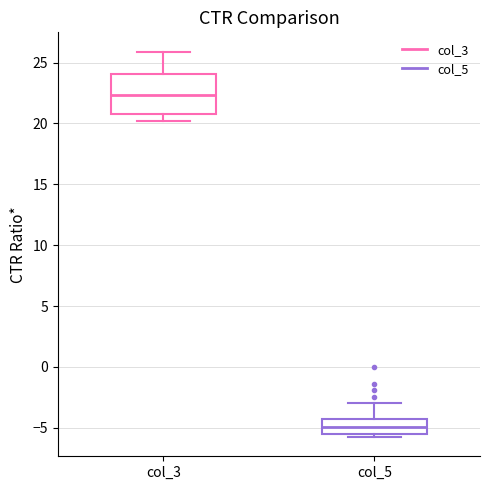

Reading left to right, read every box against the y-axis: the position of its median line, the range the box covers, and the ends of its whiskers. The values are not printed on the chart, so give them approximately, as read against the axis.

col_3: median 22.5, box 21.0 to 24.0, whiskers 20.0 to 26.0
col_5: median -5.0, box -5.5 to -4.5, whiskers -5.5 (just below the box's lower edge) to -3.0